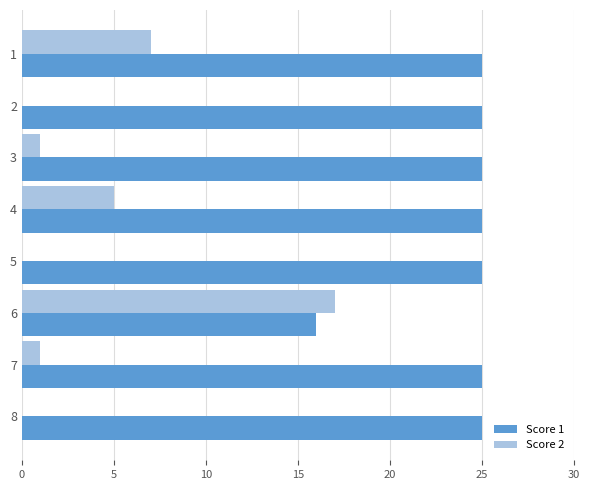

True or false: Score 1 has a value of 16 at 4.

False